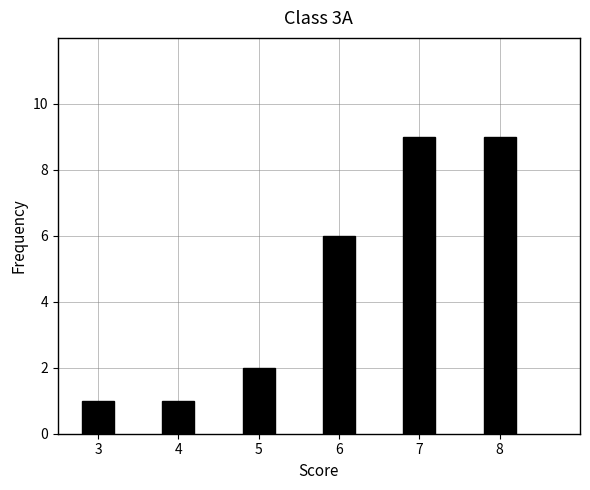

Reading left to right, list all the values displayed in this chart.

3=1	4=1	5=2	6=6	7=9	8=9